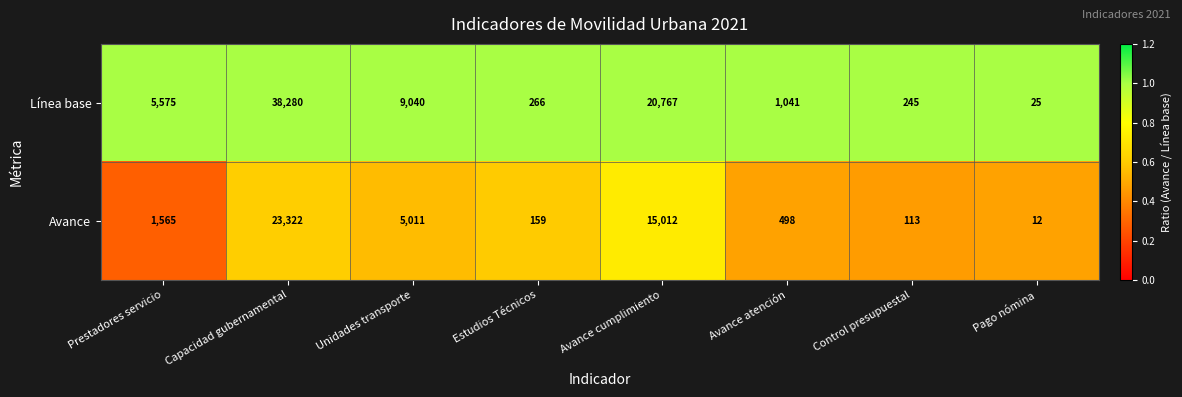

The Línea base series shows 20767 at Avance cumplimiento. True or false?

True